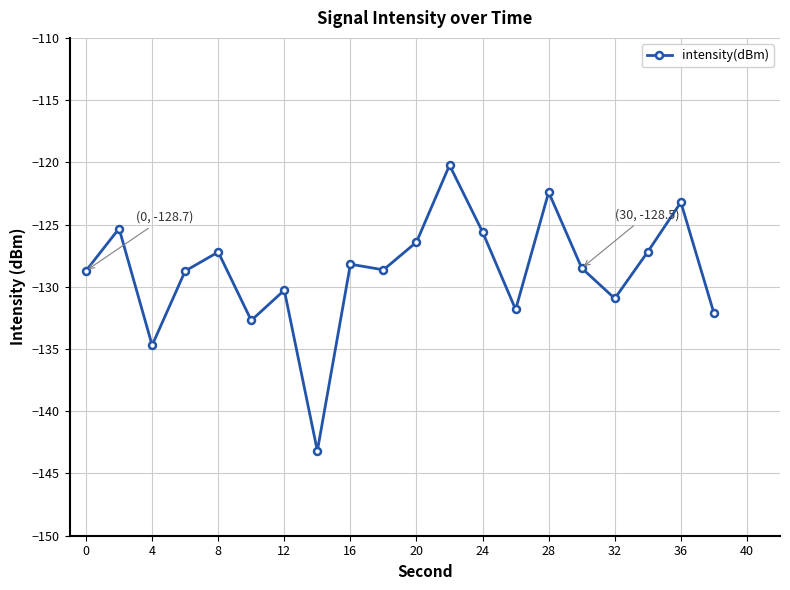

Does the chart display data point markers on the line(s)?

Yes